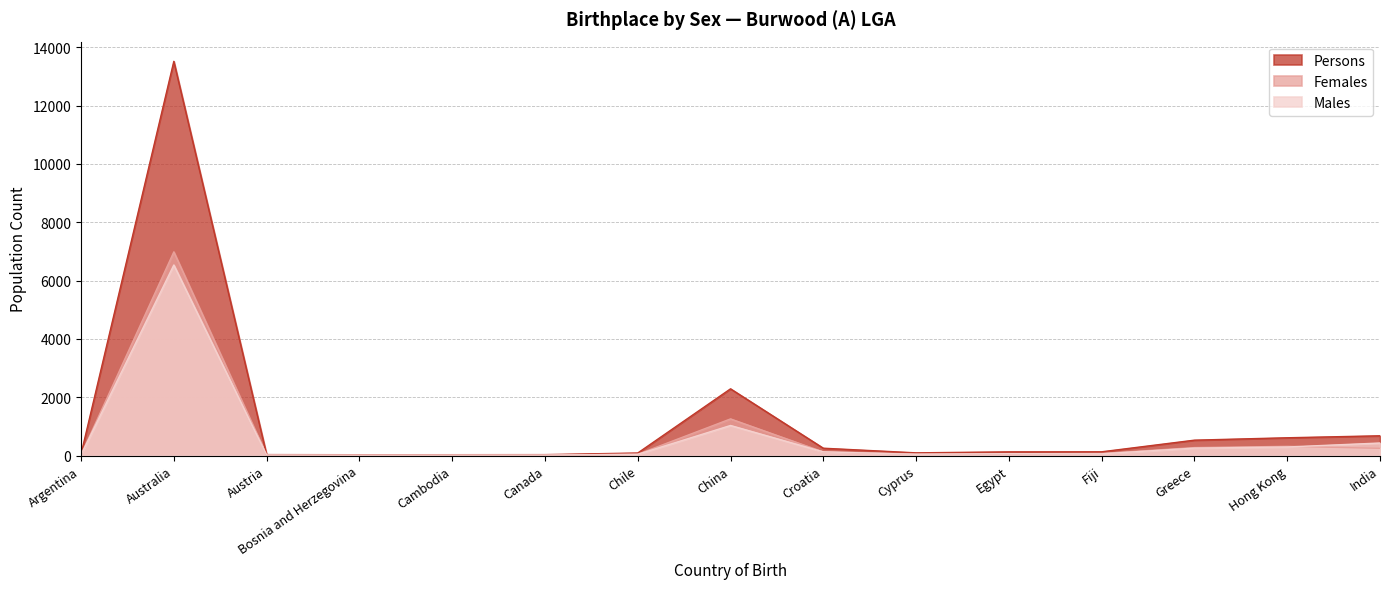

Is it true that Females equals 26 at Cyprus?

False